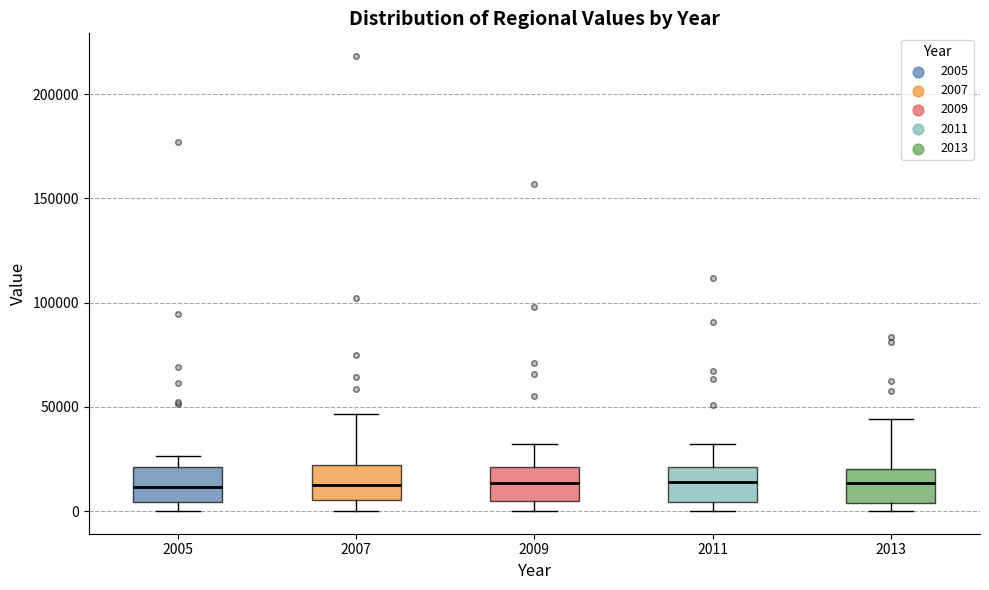

Where does the median line of the box at x = 2011 sit on the y-axis? The values are not printed on the chart, so give them approximately, as read against the axis.

15000